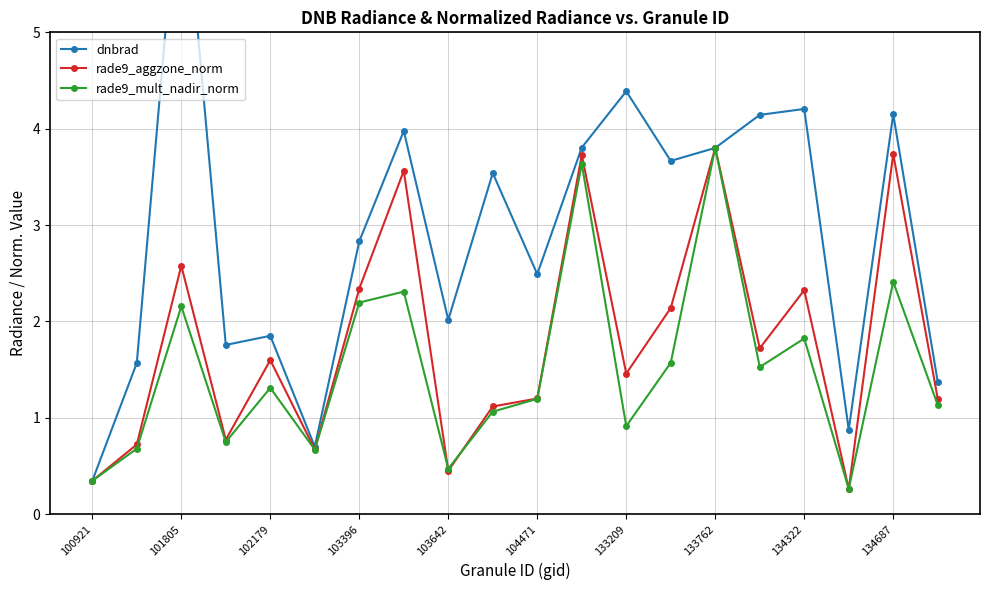

What is the difference between the rade9_aggzone_norm values at 103642 and 134687?

3.3